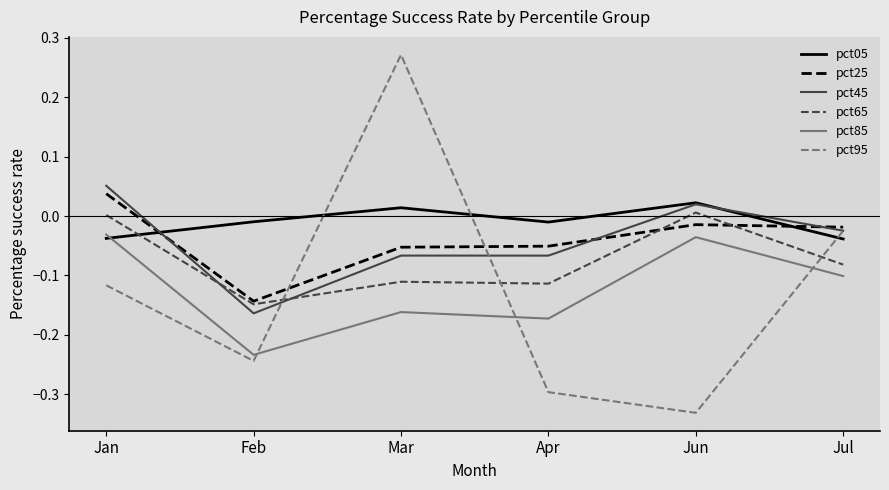

True or false: pct85 has more than 0 interior local peaks.

True